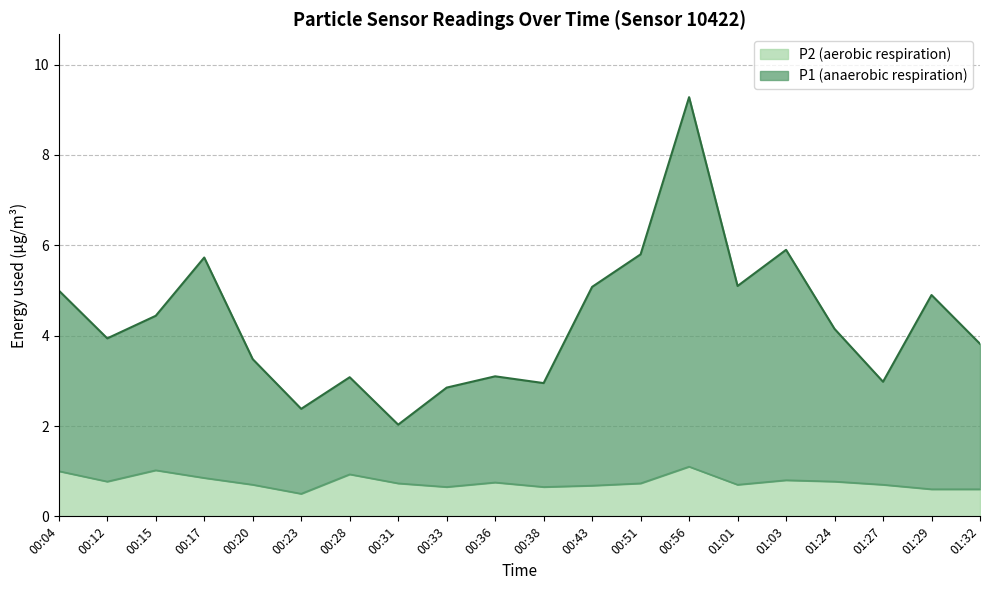

What is the average value of the P1 series?

4.3